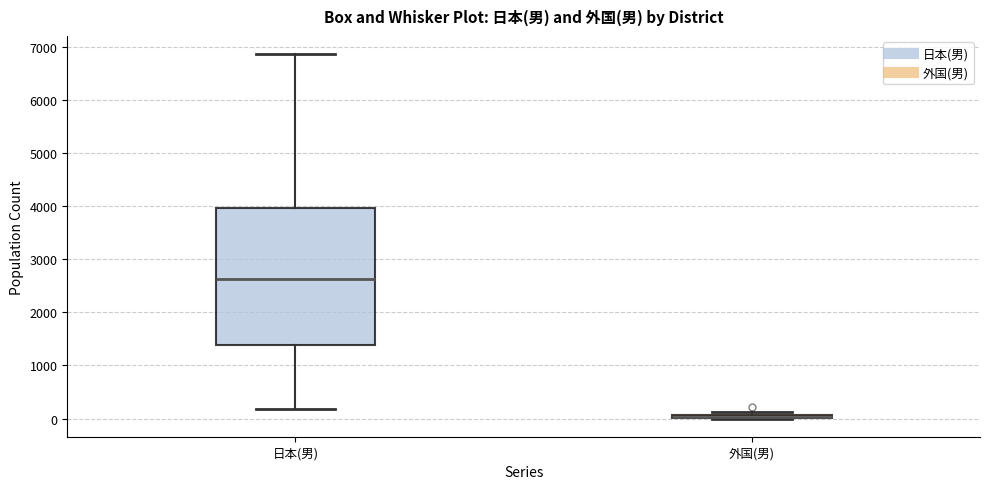

Which box is the tallest, from its lower edge to its upper edge?

日本(男)